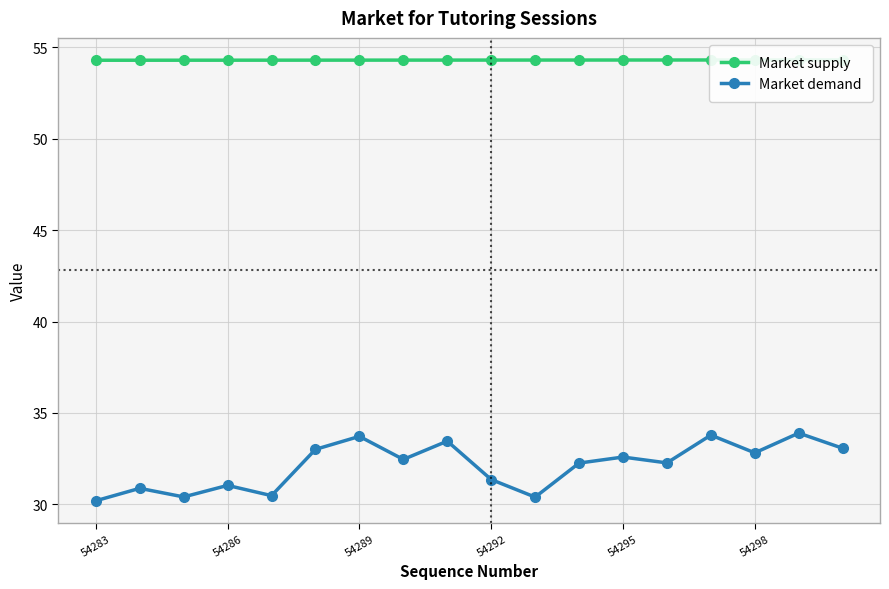

True or false: Market demand has a value of 11.7 at 54298.

False